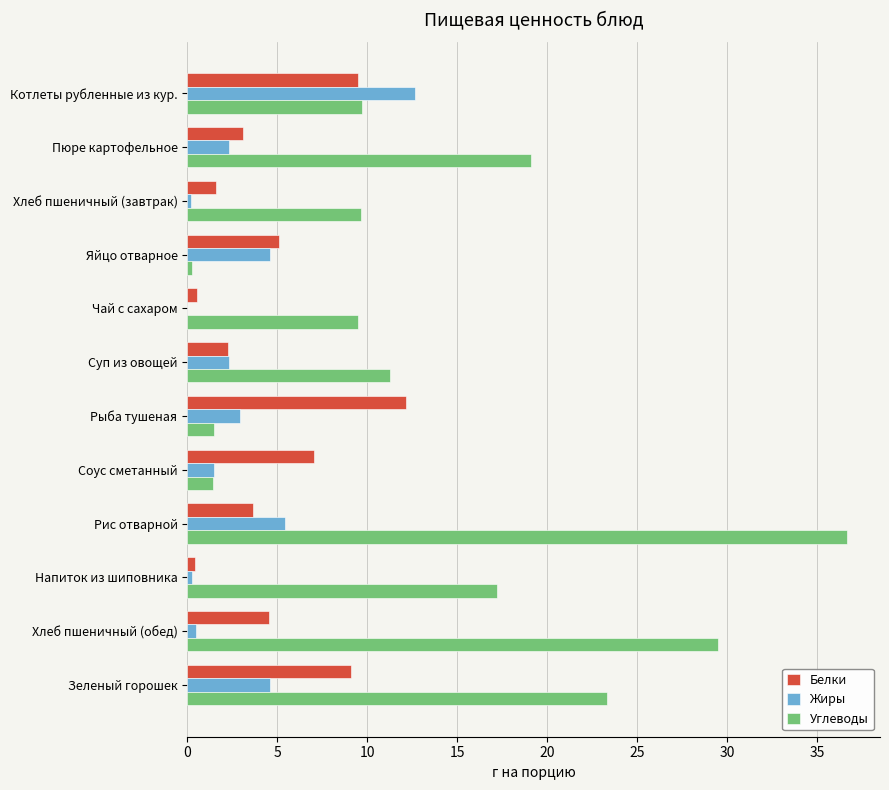

Which category has the highest value across all series?

Рис отварной